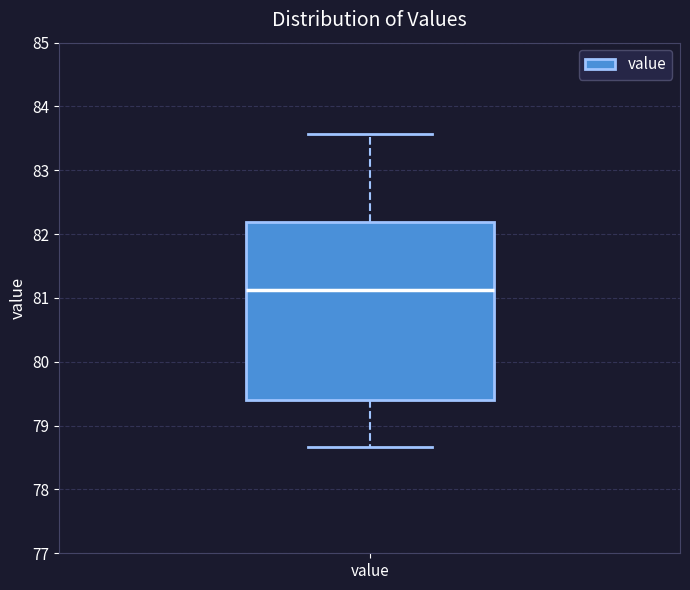

Transcribe this box plot: give where the median line is, the range the box spans, and where the two whiskers end, as read against the y-axis. The values are not printed on the chart, so give them approximately, as read against the axis.

median 81.1, box 79.4 to 82.2, whiskers 78.7 to 83.6